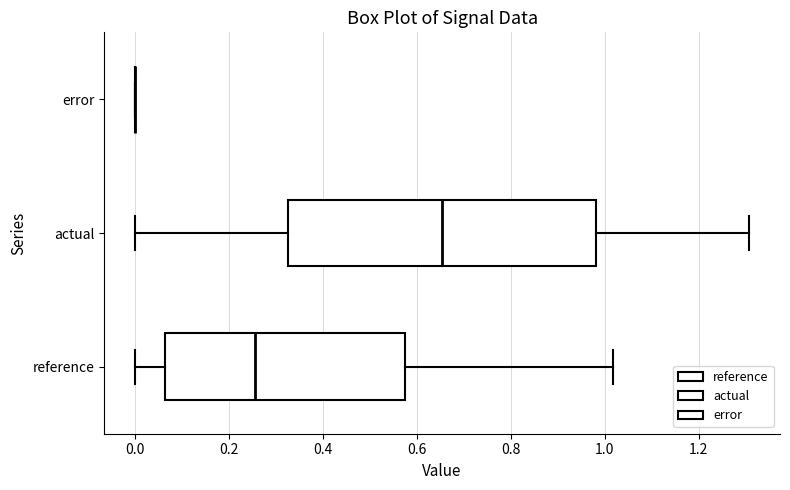

Comparing the boxes themselves (not the whiskers), which one is the widest?

actual